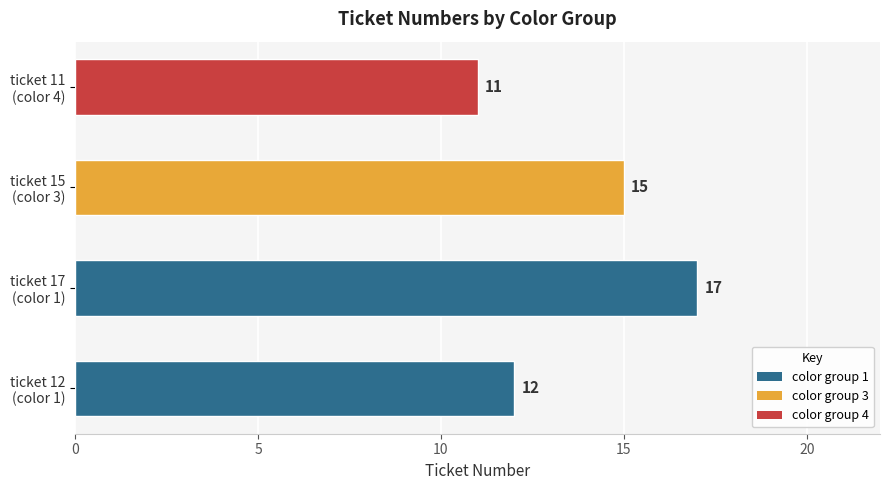

Count the values in the range 12 to 17.

3